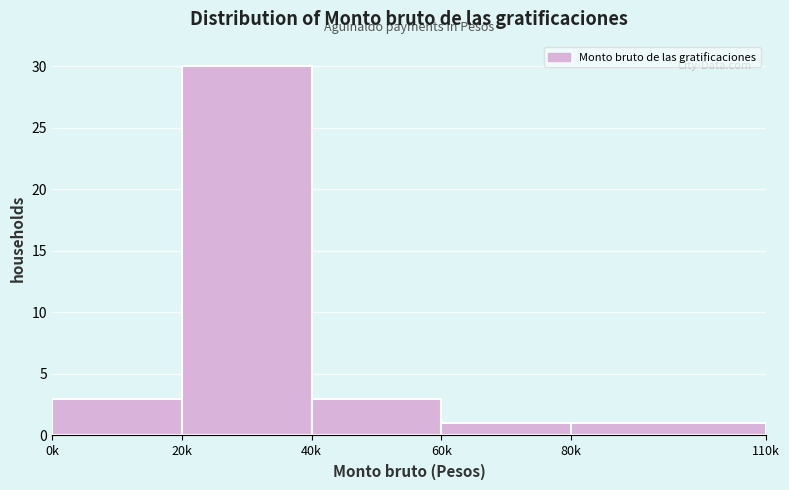

Reading right to left, transcribe all the data shown in this chart.

1	1	3	30	3